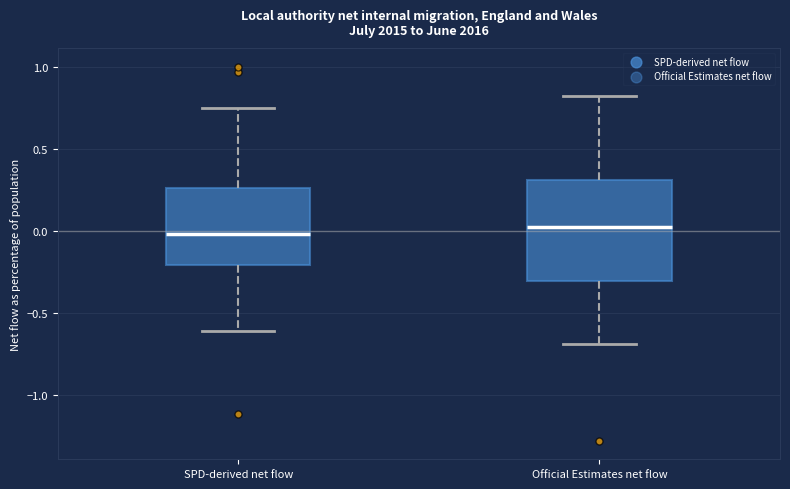

Reading left to right, read every box against the y-axis: the position of its median line, the range the box covers, and the ends of its whiskers. The values are not printed on the chart, so give them approximately, as read against the axis.

SPD-derived net flow: median 0.00, box -0.20 to 0.25, whiskers -0.60 to 0.75
Official Estimates net flow: median 0.00, box -0.30 to 0.30, whiskers -0.70 to 0.80